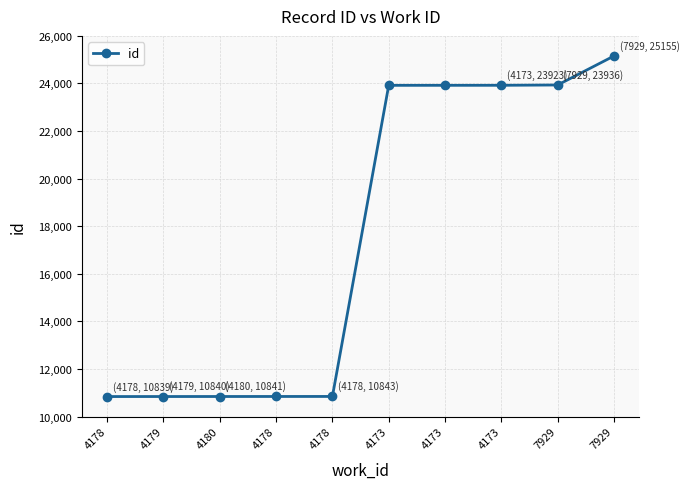

Reading left to right, extract all data points from this chart.

10839	10840	10841	10842	10843	23921	23922	23923	23936	25155